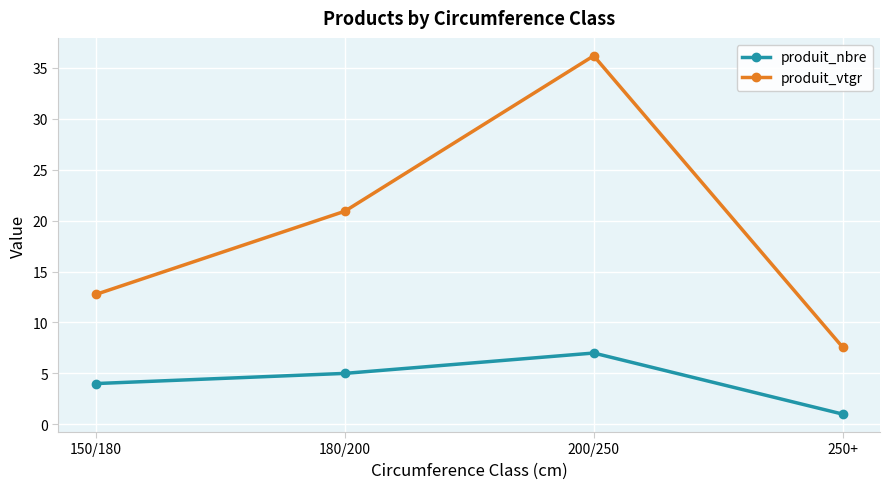

What is the label of the 1st point from the right?

250+